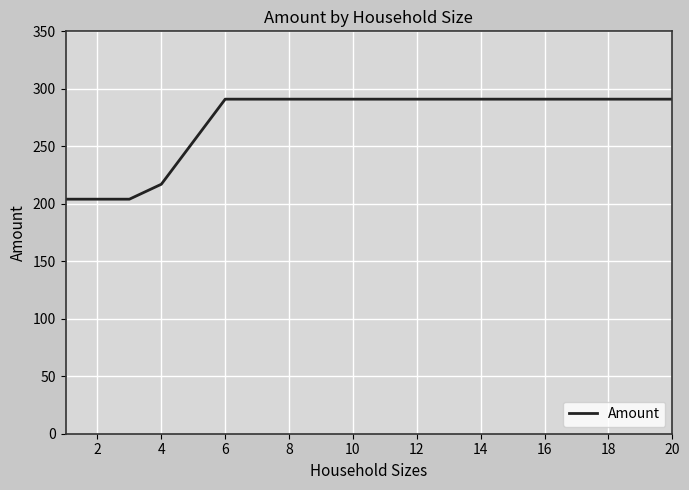

What is the difference between the maximum and minimum values?

87